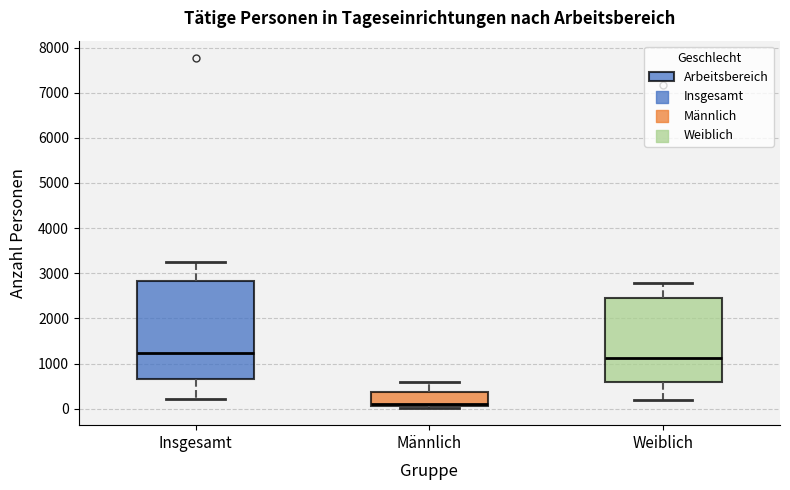

Which box has the lowest median line?

Männlich